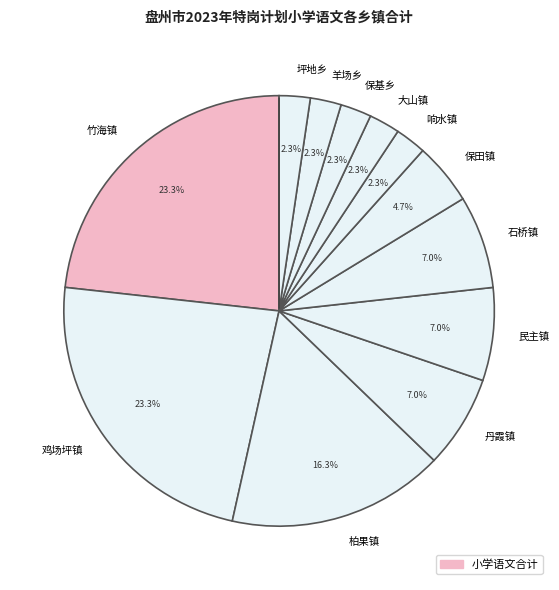

Is 响水镇 the majority of the pie?

No